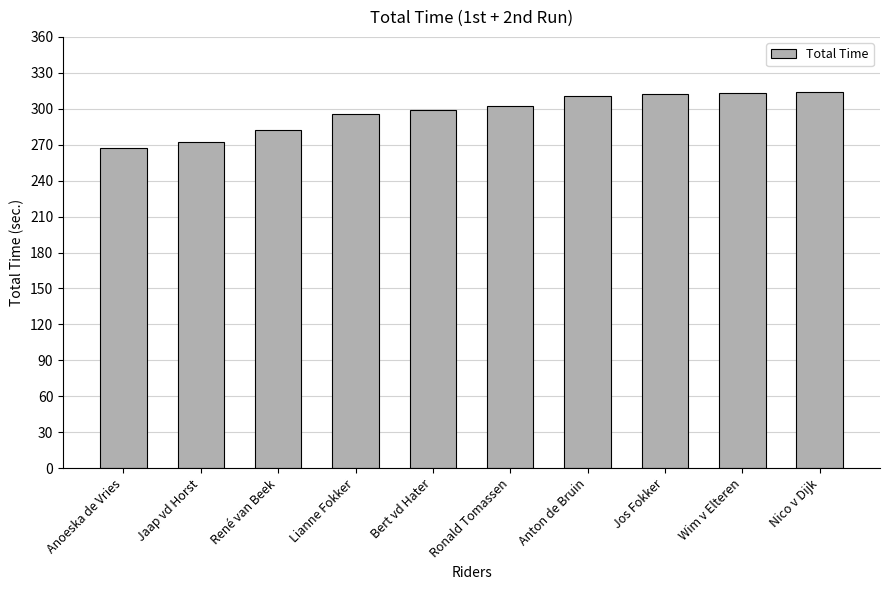

What is the value of the 7th bar from the left?

310.9